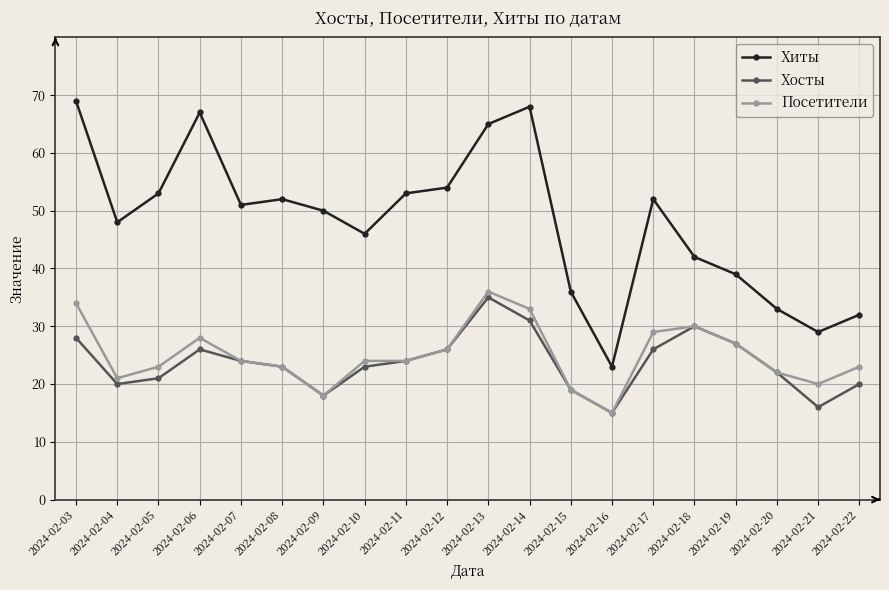

The Хиты series shows 8 at 2024-02-16. True or false?

False